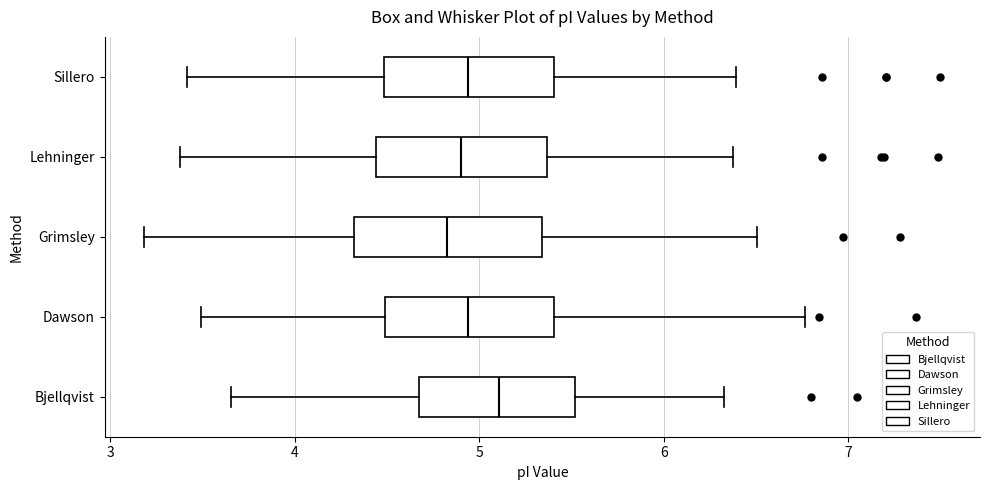

Reading bottom to top, transcribe this box plot: for each box, give where its median line is, the range the box spans, and where its two whiskers end, as read against the x-axis. The values are not printed on the chart, so give them approximately, as read against the axis.

Bjellqvist: median 5.1, box 4.7 to 5.5, whiskers 3.7 to 6.3
Dawson: median 4.9, box 4.5 to 5.4, whiskers 3.5 to 6.8
Grimsley: median 4.8, box 4.3 to 5.3, whiskers 3.2 to 6.5
Lehninger: median 4.9, box 4.4 to 5.4, whiskers 3.4 to 6.4
Sillero: median 4.9, box 4.5 to 5.4, whiskers 3.4 to 6.4